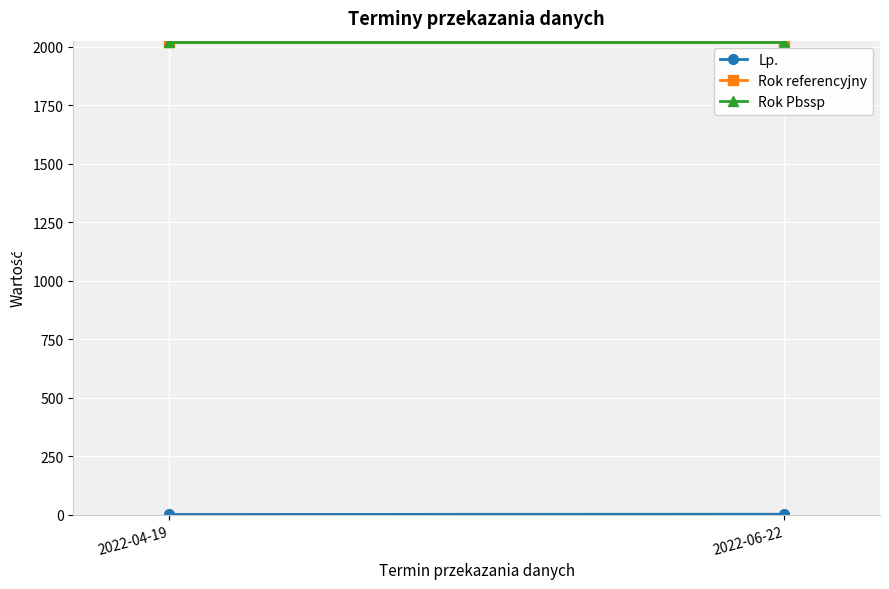

What is the sum of the Lp. values at 2022-06-22 and 2022-04-19?

3